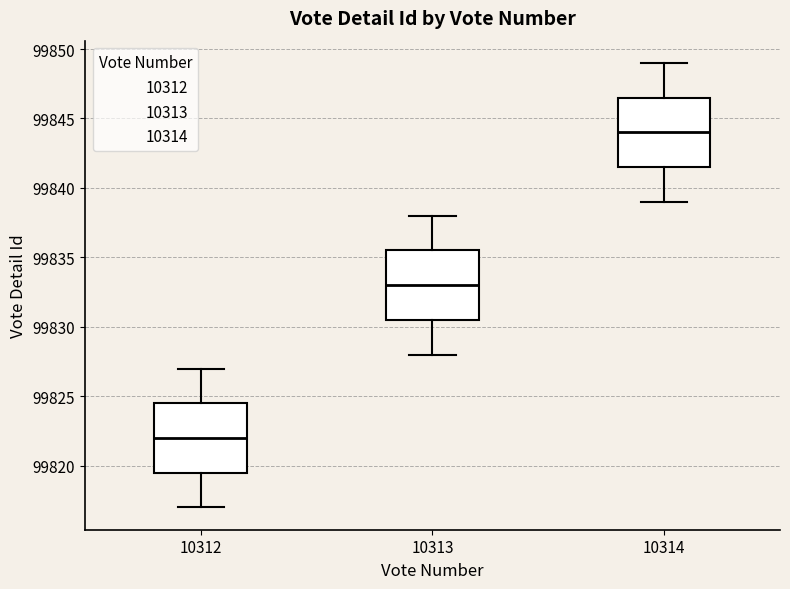

Reading left to right, transcribe this box plot: for each box, give where its median line is, the range the box spans, and where its two whiskers end, as read against the y-axis. The values are not printed on the chart, so give them approximately, as read against the axis.

10312: median 99822.0, box 99819.5 to 99824.5, whiskers 99817.0 to 99827.0
10313: median 99833.0, box 99830.5 to 99835.5, whiskers 99828.0 to 99838.0
10314: median 99844.0, box 99841.5 to 99846.5, whiskers 99839.0 to 99849.0